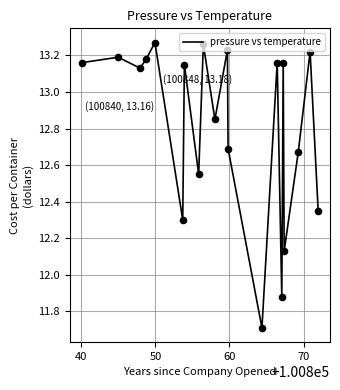

What is the difference between the maximum and minimum values?

1.6